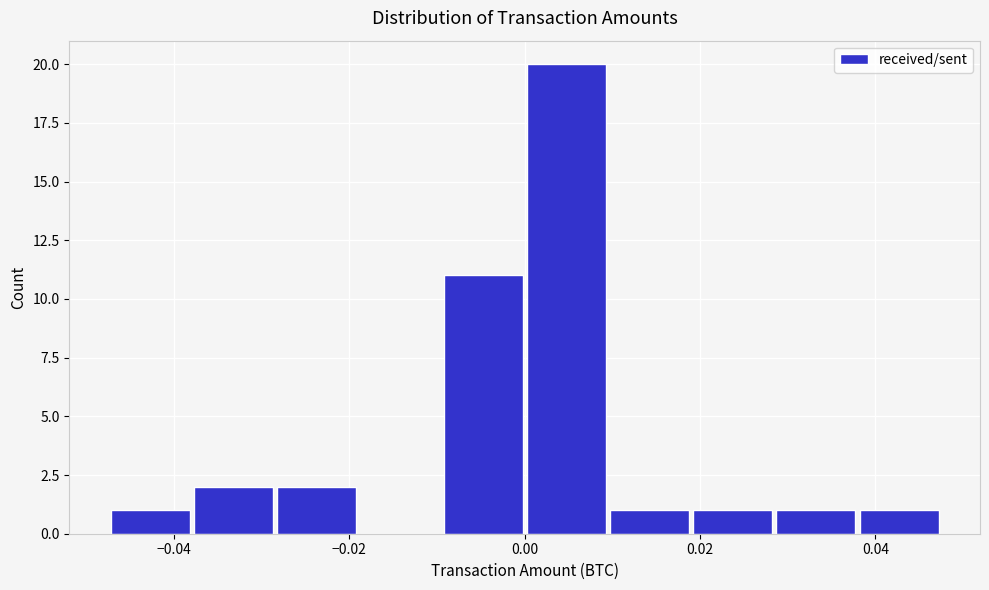

Reading left to right, transcribe this chart: for each bar, give the range it covers on the x-axis and its height. Neither the bar edges nor the heights are printed on the chart, so give them approximately, as read against the axes.

-0.048 to -0.038: 1
-0.038 to -0.028: 2
-0.028 to -0.018: 2
-0.018 to -0.010: 0
-0.010 to 0.000: 11
0.000 to 0.010: 20
0.010 to 0.018: 1
0.018 to 0.028: 1
0.028 to 0.038: 1
0.038 to 0.048: 1